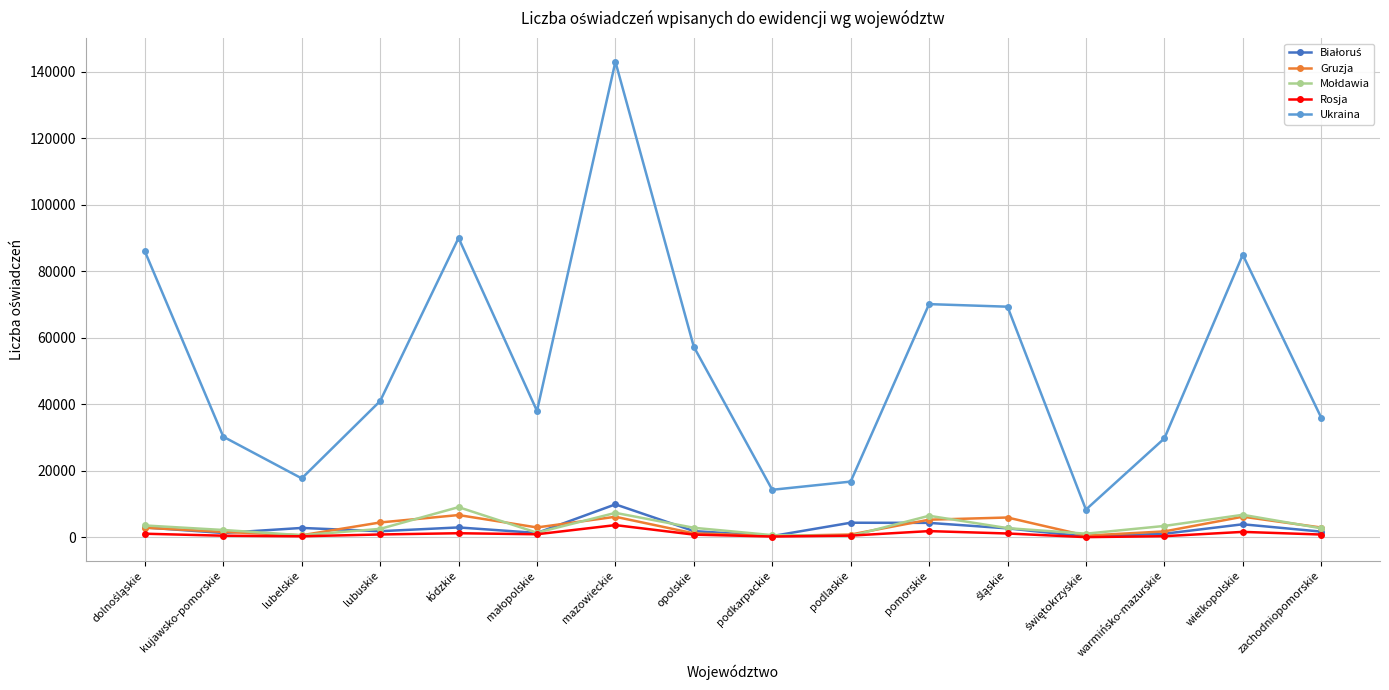

At which category does Ukraina reach its first local valley?

lubelskie